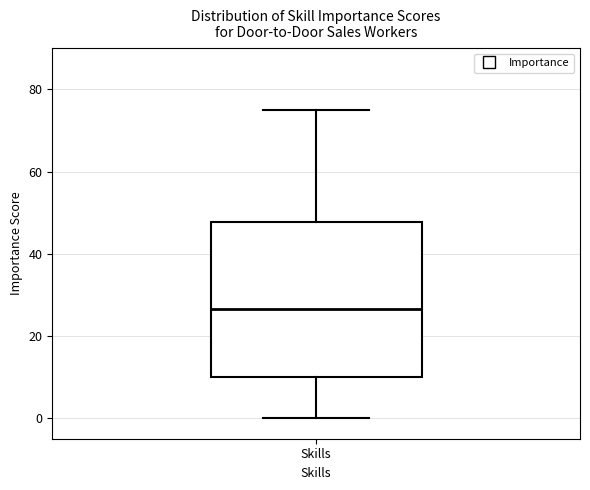

Where does the lower whisker of the box for Skills end on the y-axis? The values are not printed on the chart, so give them approximately, as read against the axis.

0